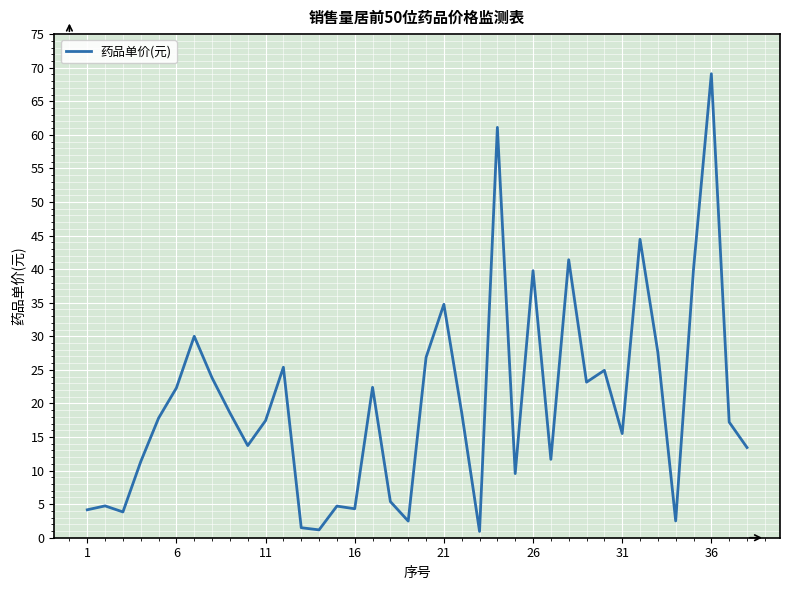

What is the maximum value shown in the chart?

69.1